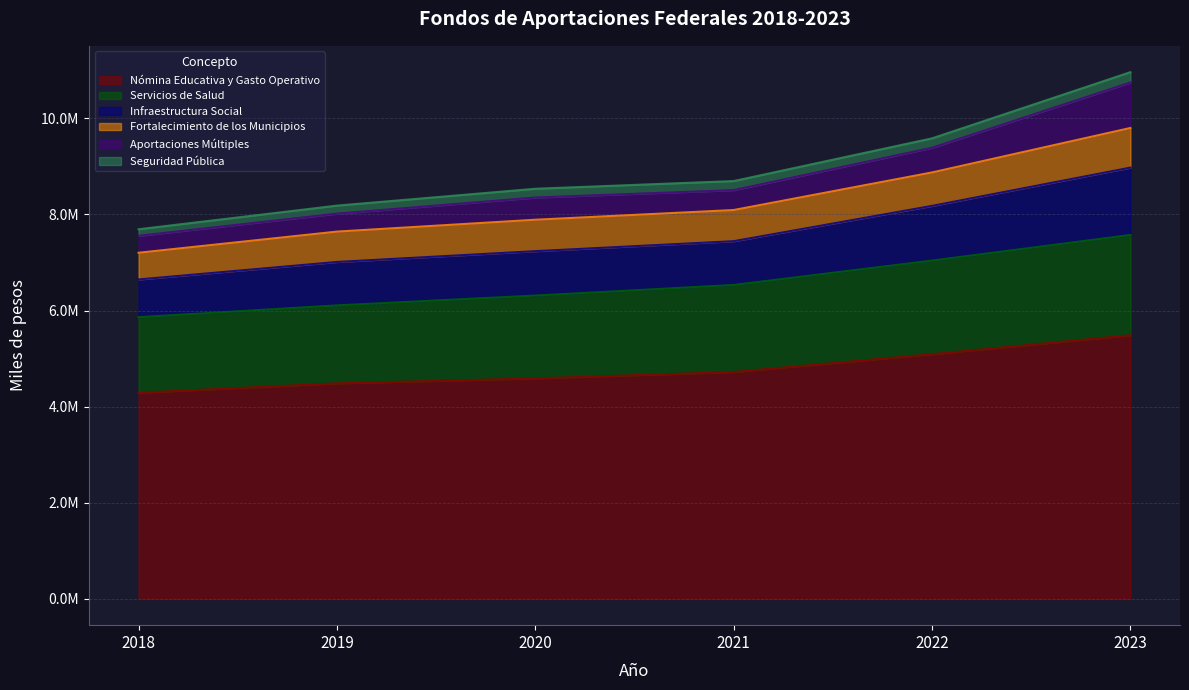

How many categories are shown in the chart?

6